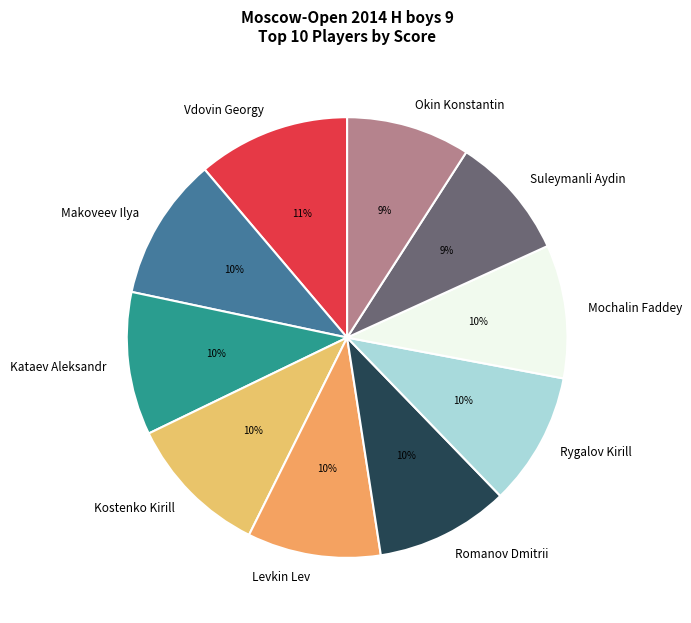

Is the sum of Mochalin Faddey and Rygalov Kirill greater than half?

No